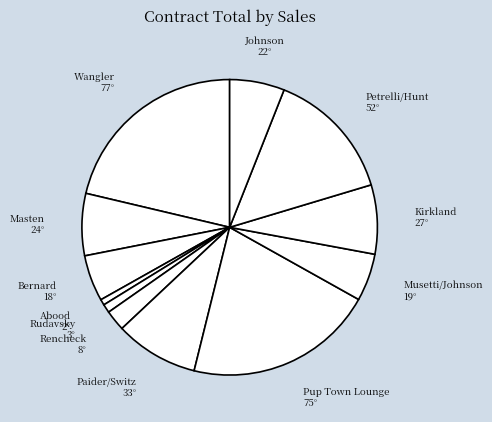

Count the number of slices in the pie.

12